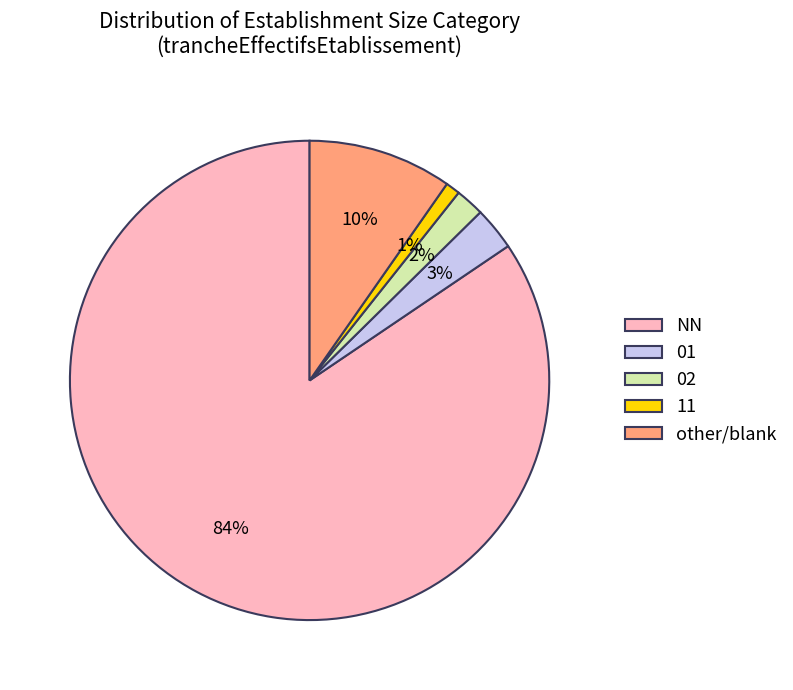

To the nearest percent, what percentage of the pie is 01?

3%